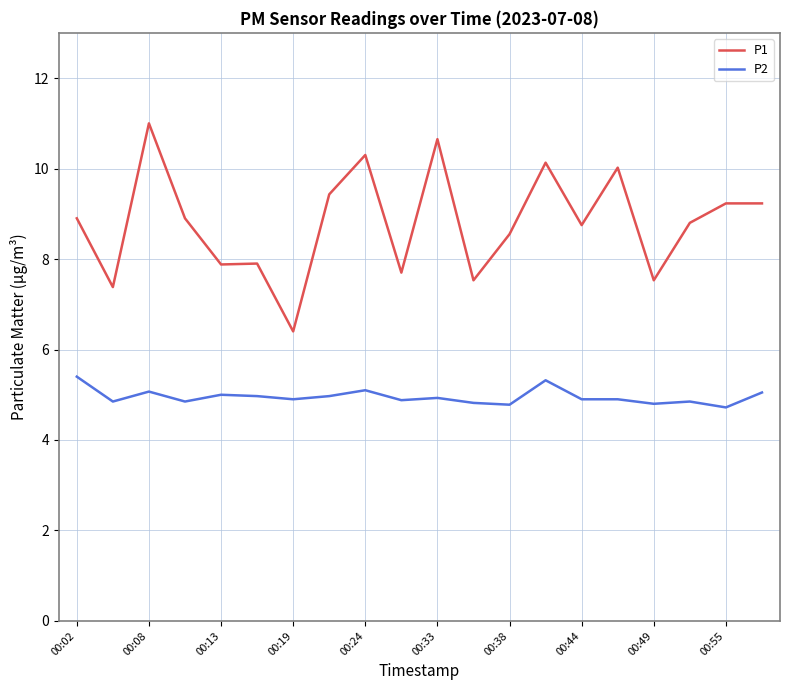

True or false: P1 and P2 intersect in this chart.

False